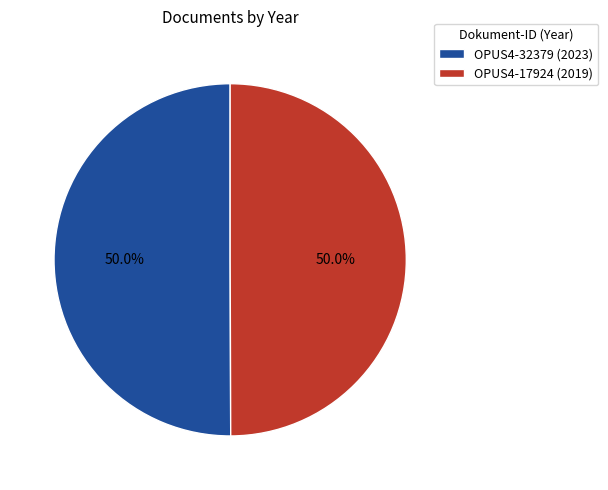

To the nearest percent, what percentage of the pie is OPUS4-17924?

50%